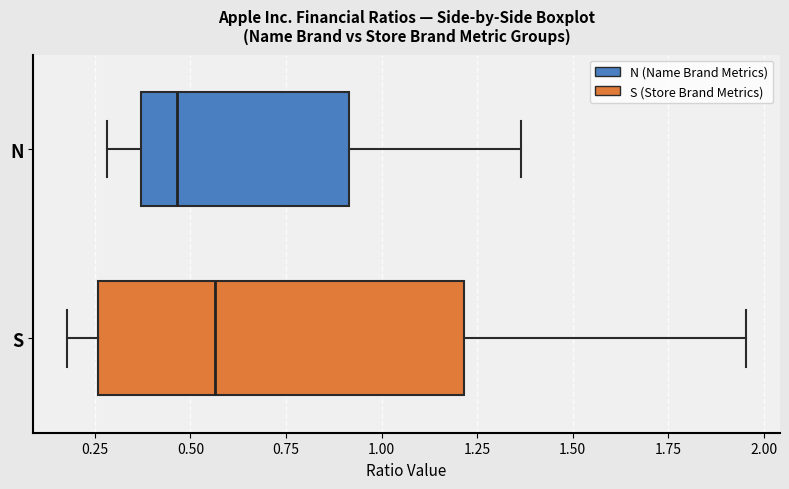

Reading bottom to top, read every box against the x-axis: the position of its median line, the range the box covers, and the ends of its whiskers. The values are not printed on the chart, so give them approximately, as read against the axis.

S: median 0.55, box 0.25 to 1.20, whiskers 0.20 to 1.95
N: median 0.45, box 0.35 to 0.90, whiskers 0.30 to 1.35